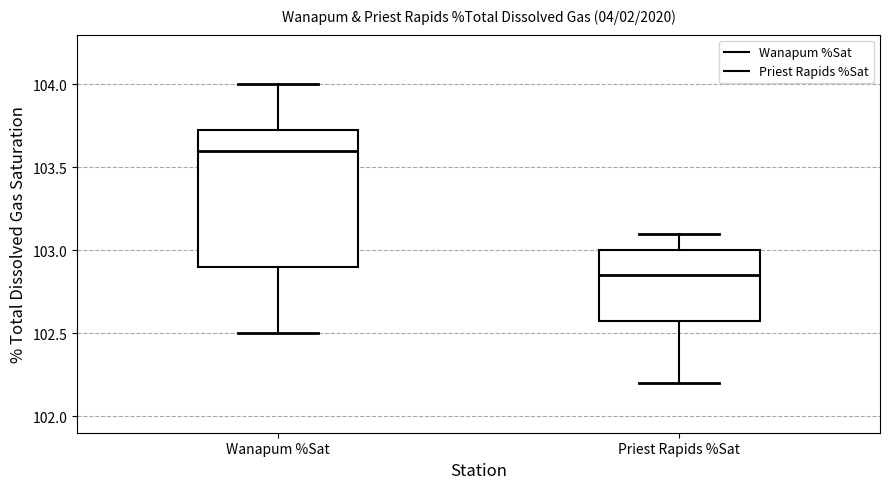

Which box has the lowest median line?

Priest Rapids %Sat